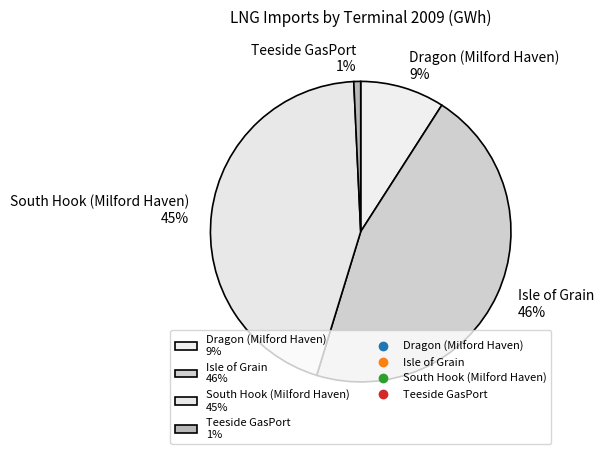

Do Teeside GasPort 1% and Dragon (Milford Haven) 9% together represent more than half of the pie?

No